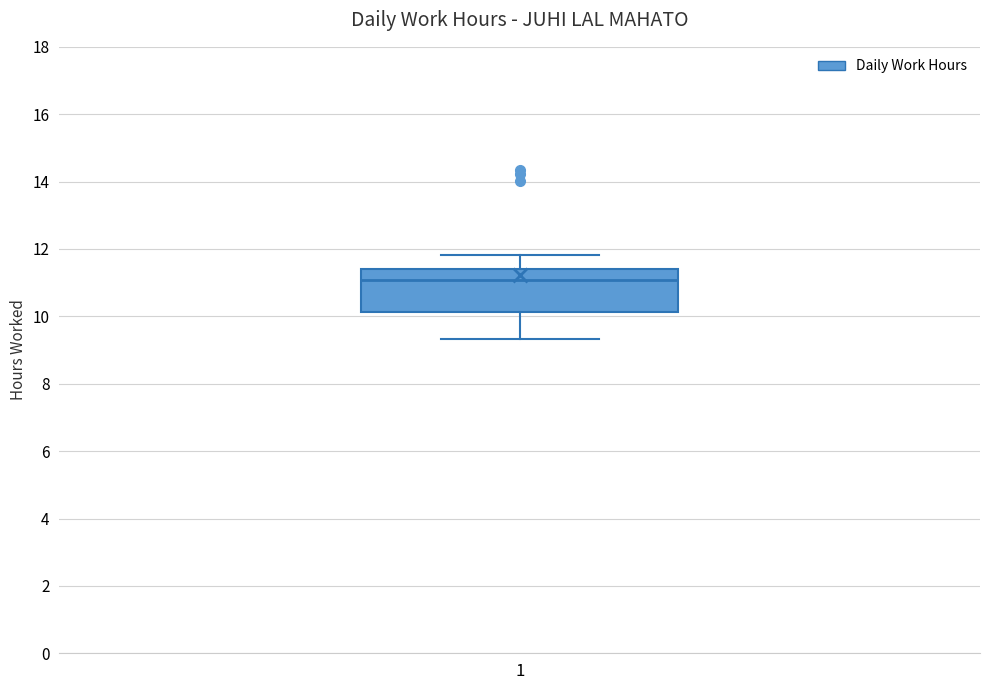

Where does the lower whisker of the box at x = 1 end on the y-axis? The values are not printed on the chart, so give them approximately, as read against the axis.

9.4